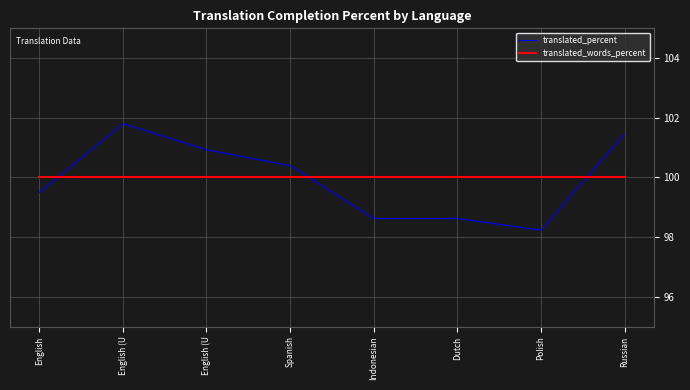

Reading right to left, transcribe all the data shown in this chart.

translated_percent: 101.5	98.2	98.6	98.6	100.4	100.9	101.8	99.5
translated_words_percent: 100.0	100.0	100.0	100.0	100.0	100.0	100.0	100.0